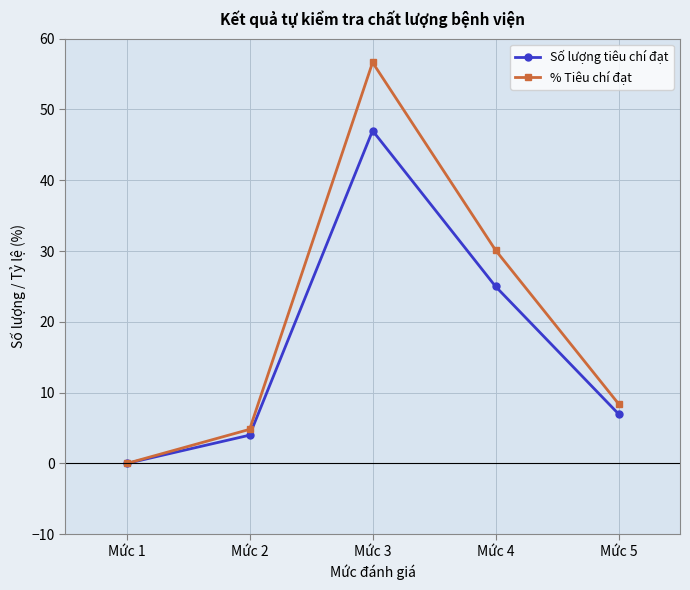

How many data points in Số lượng tiêu chí đạt are less than 7?

2